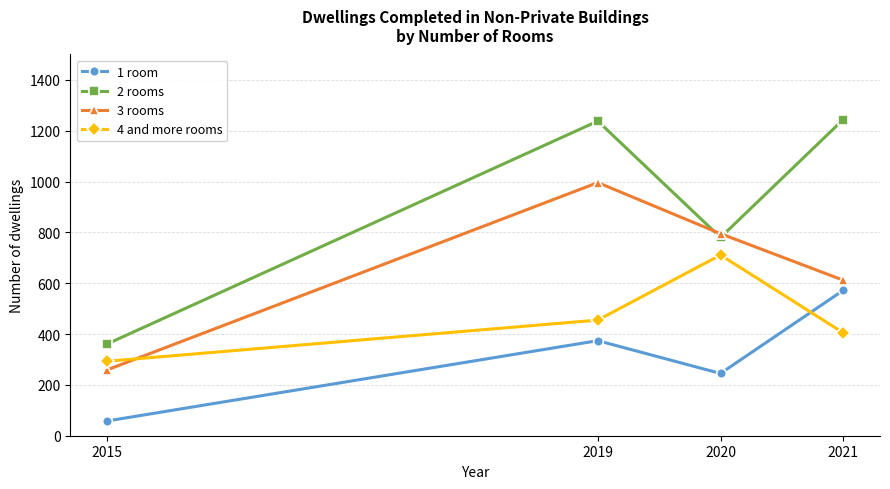

List the labels in order of 4 and more rooms value, largest first.

2020, 2019, 2021, 2015